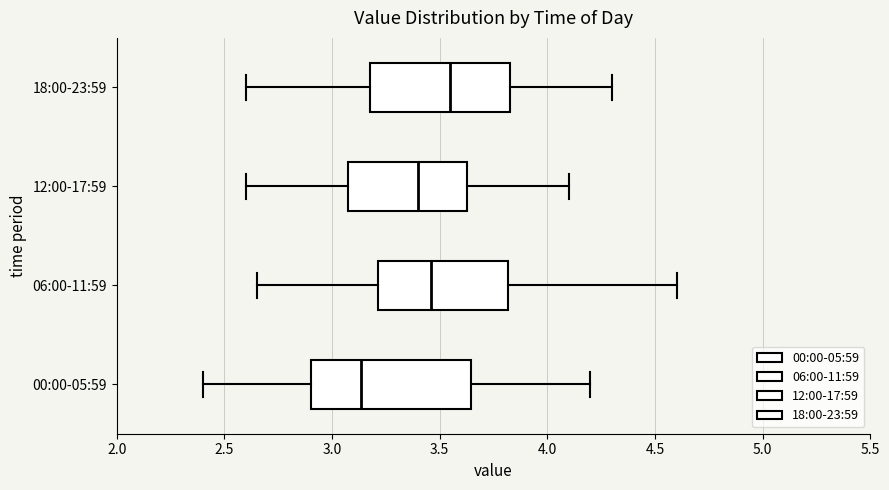

Which box has the furthest to the right median line?

18:00-23:59